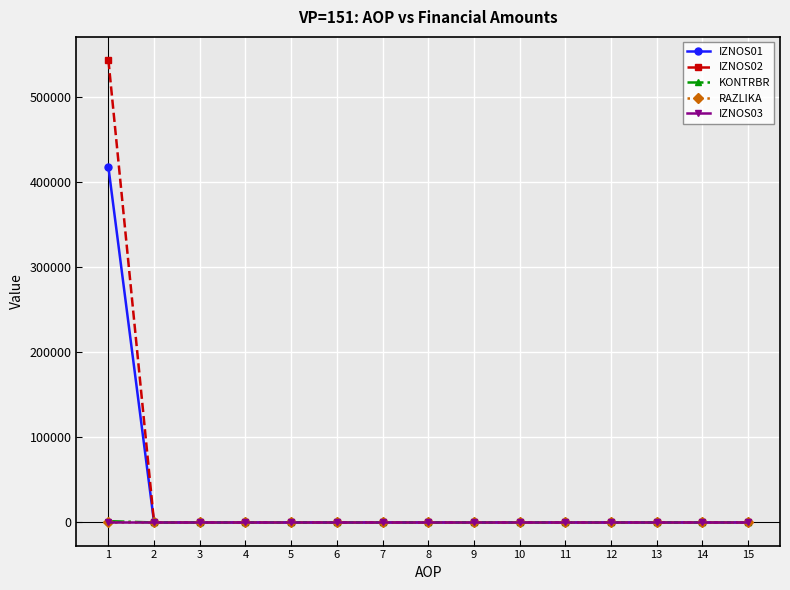

What is the maximum value for IZNOS01?

417275.6